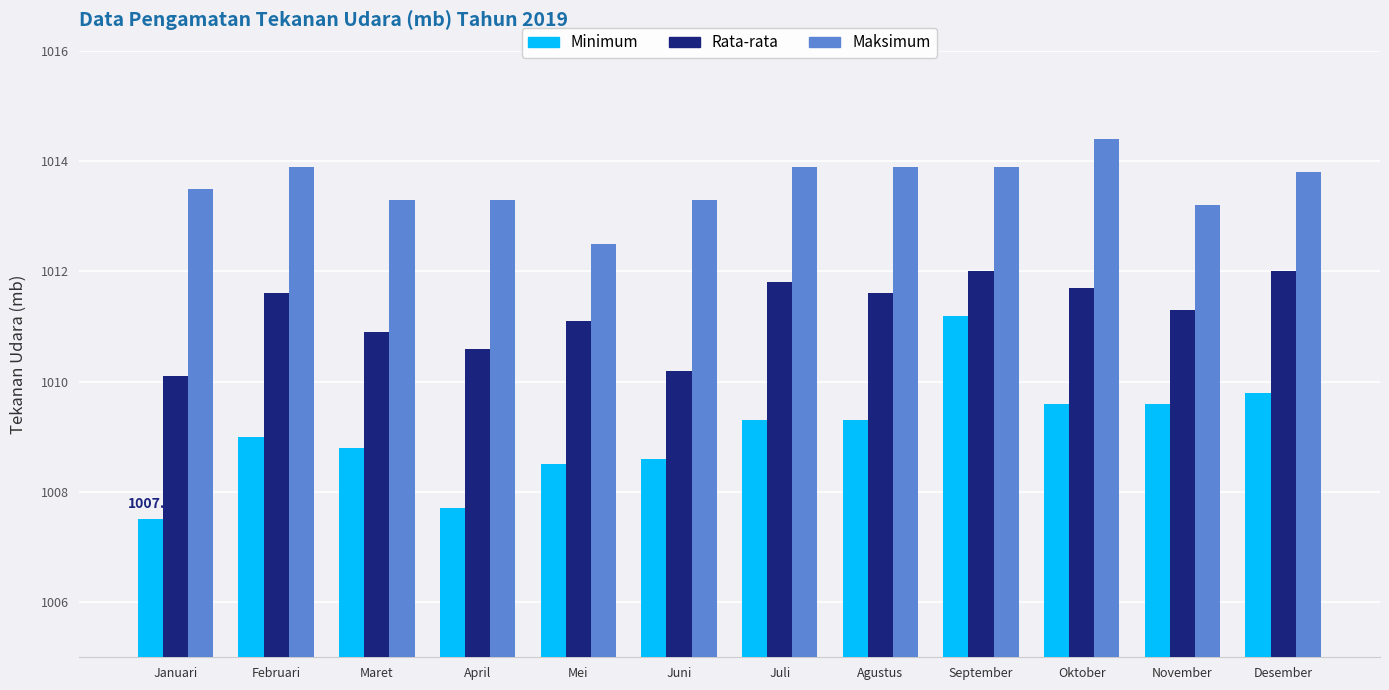

What is the difference between the second highest and second lowest values in the Maksimum series?

0.7